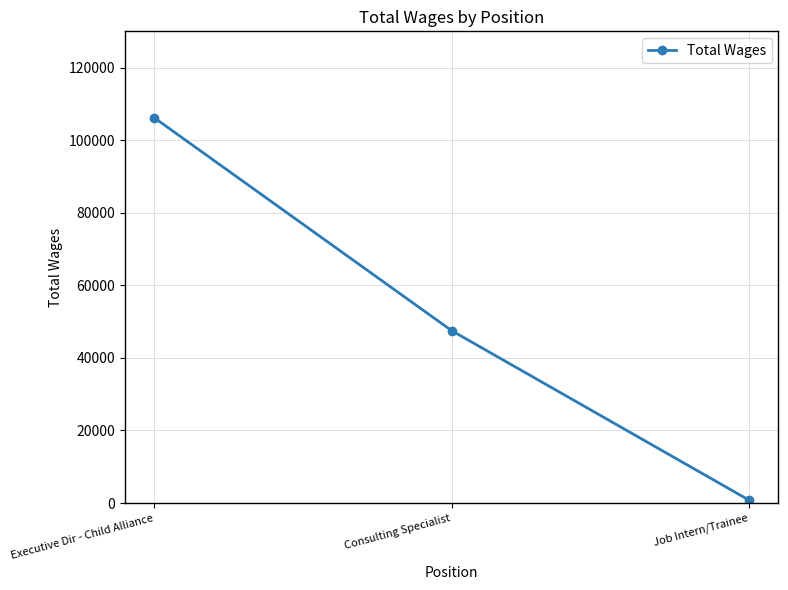

Which has a higher value, Consulting Specialist or Job Intern/Trainee?

Consulting Specialist